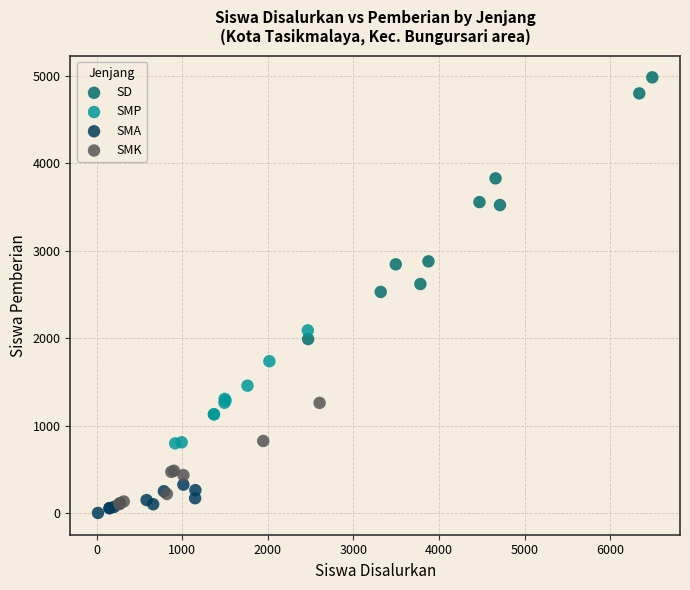

Which series contains the highest Y value?

SD